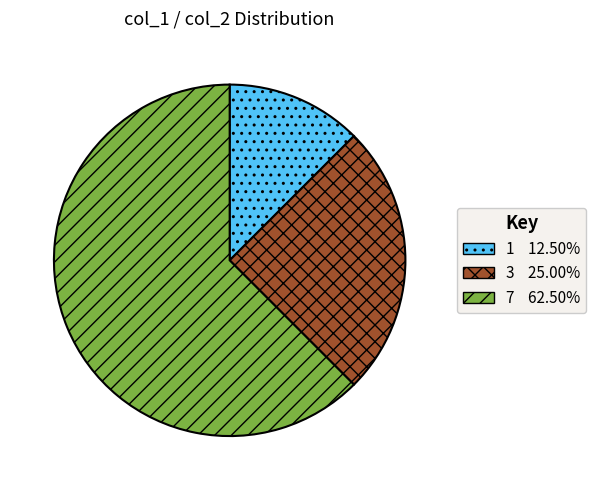

What is the ratio of the value at 1 to the value at 3?

0.5